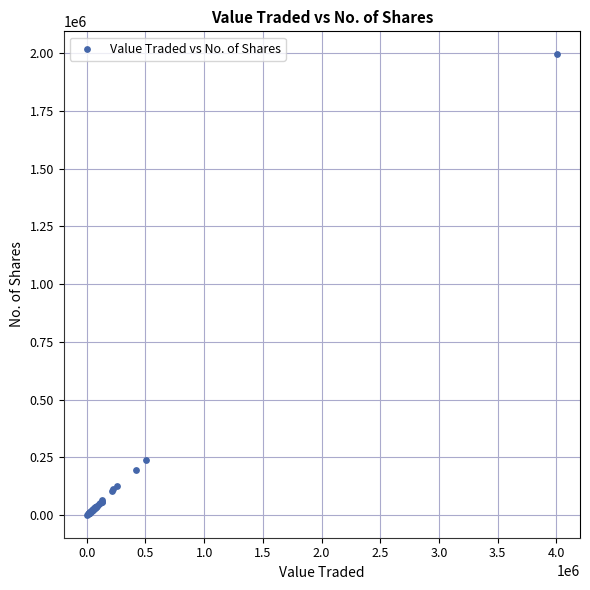

What Y value in the scatter plot is closest to 998201?

238424